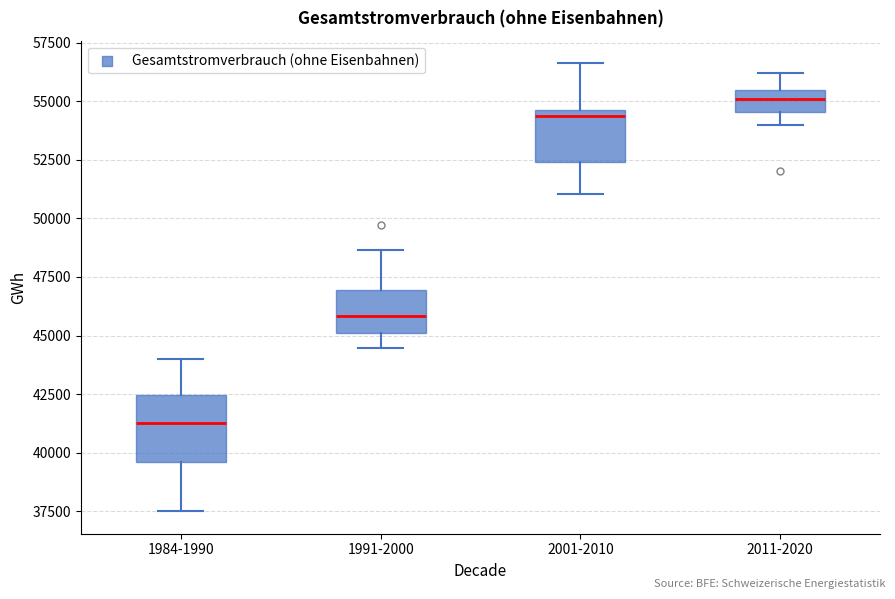

Reading left to right, read every box against the y-axis: the position of its median line, the range the box covers, and the ends of its whiskers. The values are not printed on the chart, so give them approximately, as read against the axis.

1984-1990: median 41500, box 39500 to 42500, whiskers 37500 to 44000
1991-2000: median 46000, box 45000 to 47000, whiskers 44500 to 48500
2001-2010: median 54500 (just below the box's upper edge), box 52500 to 54500, whiskers 51000 to 56500
2011-2020: median 55000, box 54500 to 55500, whiskers 54000 to 56000